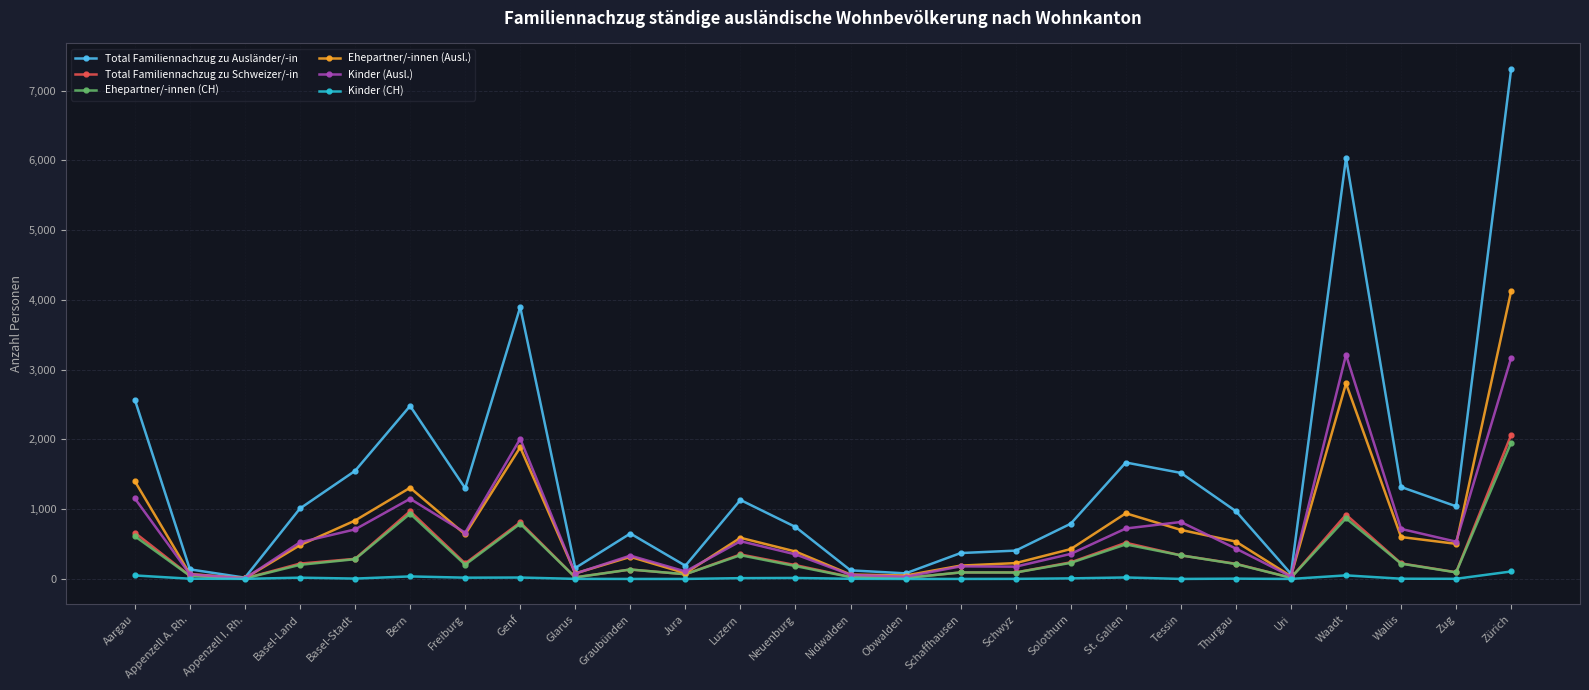

What is the label of the 21st point from the left?

Thurgau